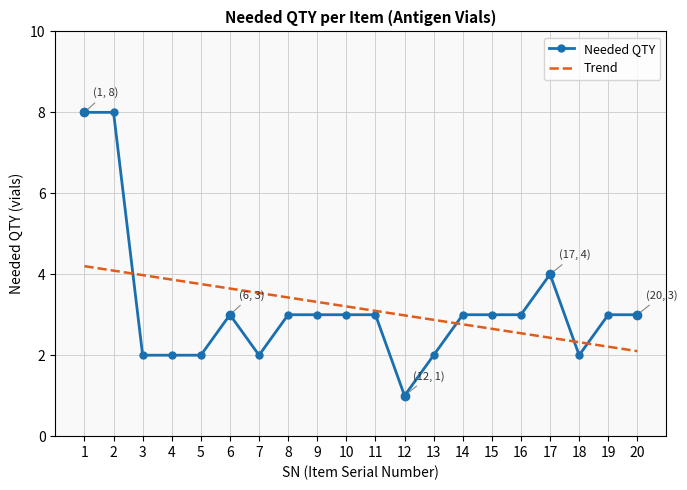

Which has a higher value, 7 or 4?

7